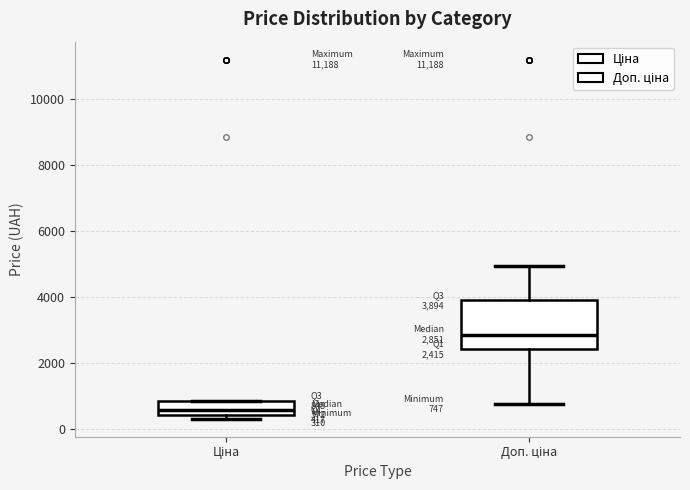

Which box is the tallest, from its lower edge to its upper edge?

Доп. ціна